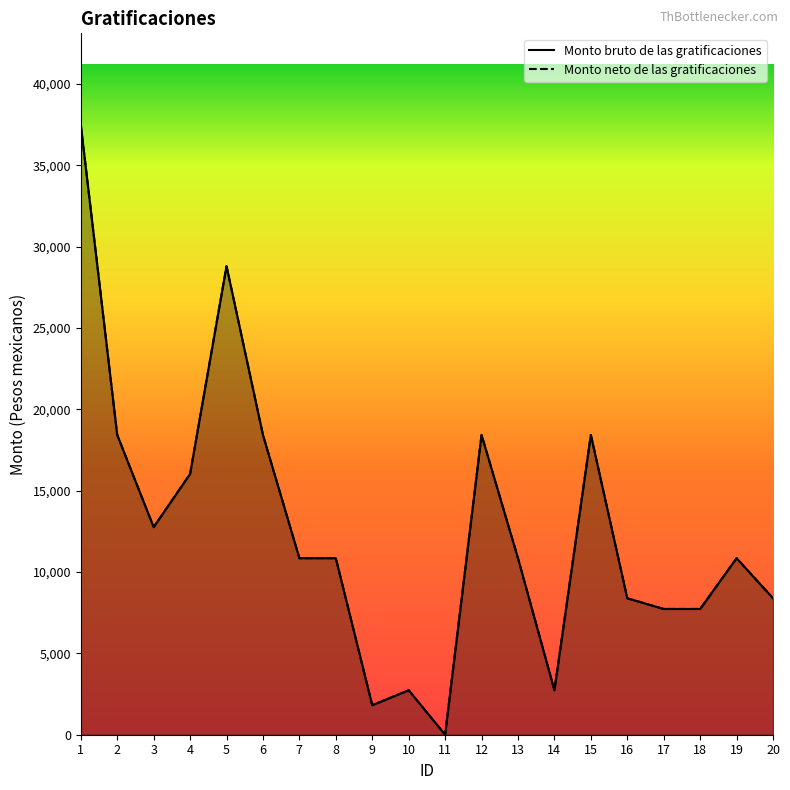

List the series in order of their peak value, highest first.

Monto bruto de las gratificaciones, Monto neto de las gratificaciones